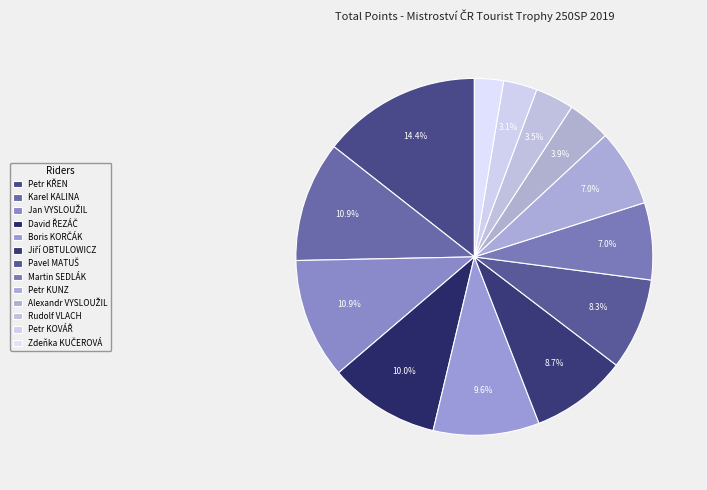

To the nearest percent, what is the difference between the largest and smallest slice percentages?

12%